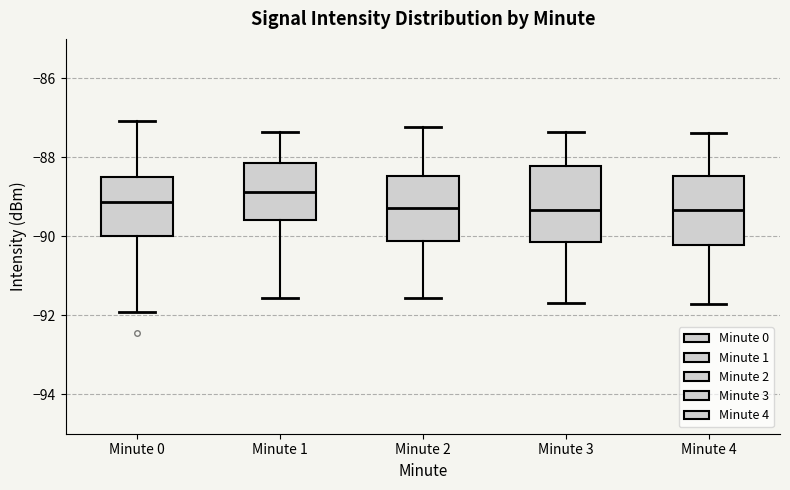

Which box has the highest median line?

Minute 1